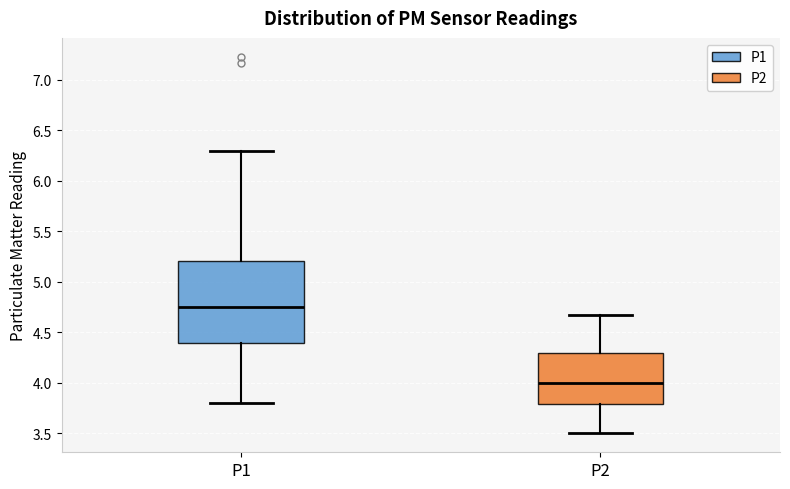

Reading left to right, read every box against the y-axis: the position of its median line, the range the box covers, and the ends of its whiskers. The values are not printed on the chart, so give them approximately, as read against the axis.

P1: median 4.75, box 4.40 to 5.20, whiskers 3.80 to 6.30
P2: median 4.00, box 3.80 to 4.30, whiskers 3.50 to 4.65